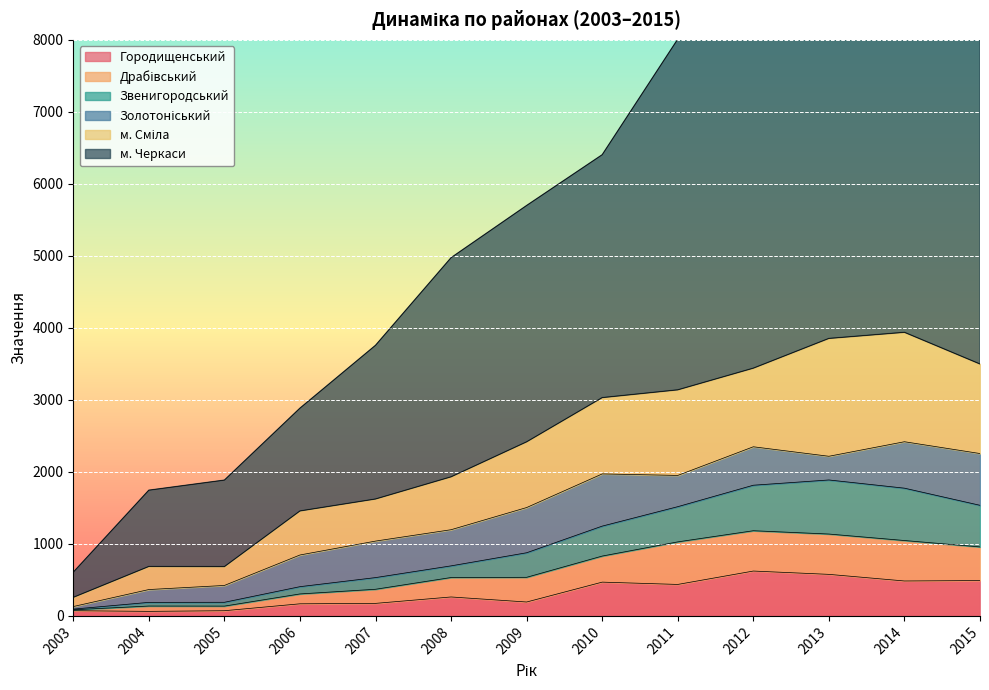

Is it true that Городищенський equals 485 at 2014?

True